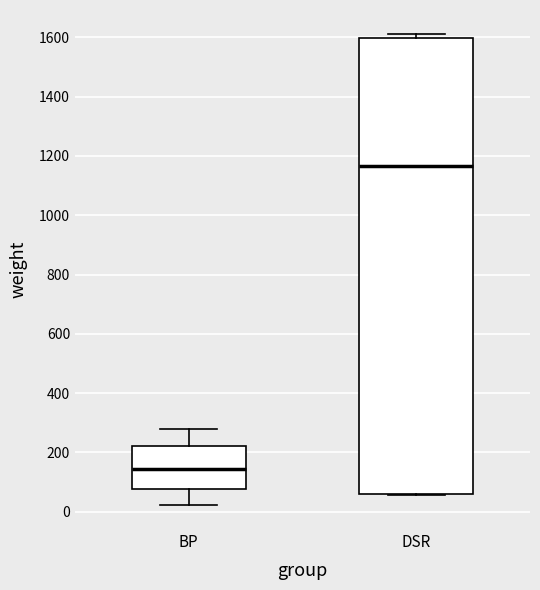

Which box's median line is the highest?

DSR